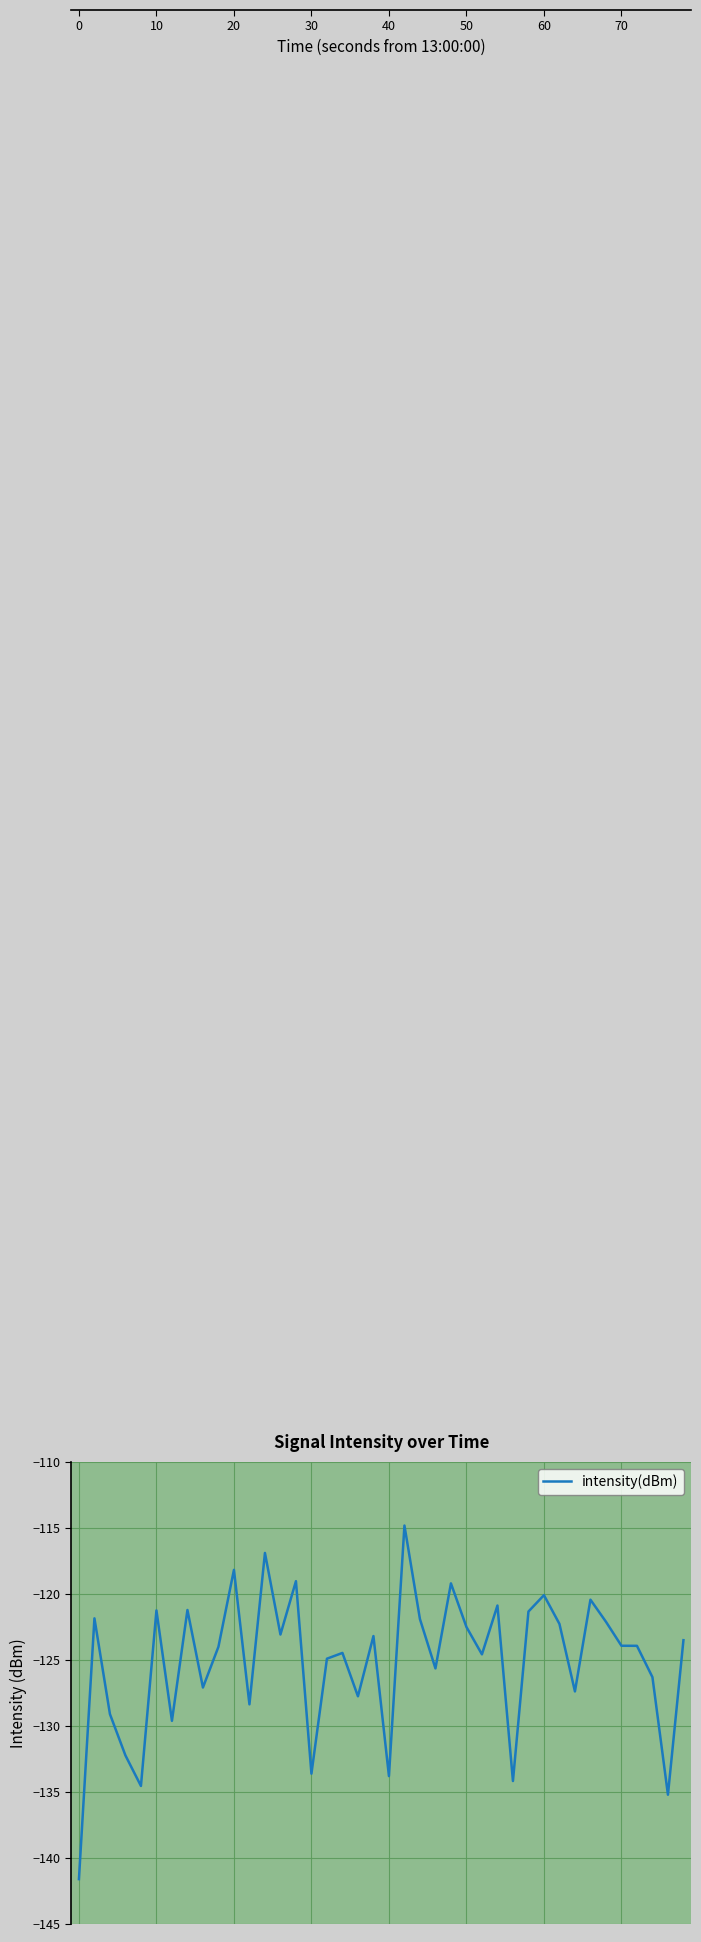

What is the greatest value displayed?

-114.8